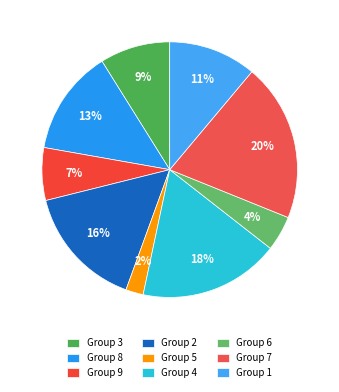

How many slices are in this pie chart?

9